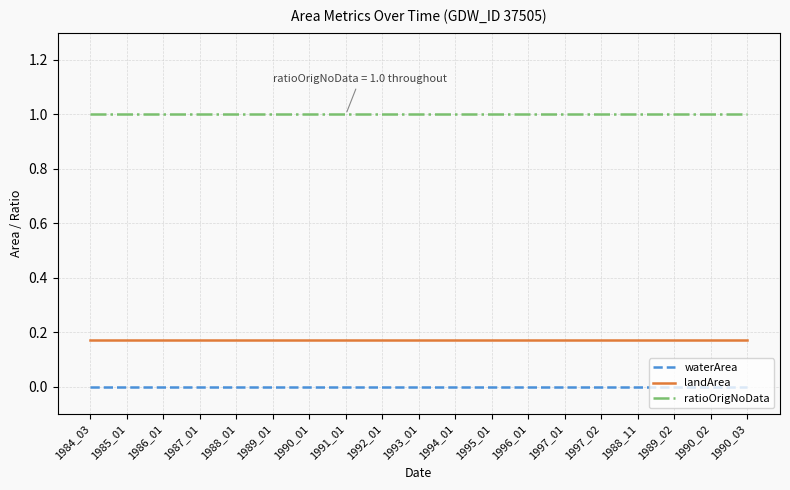

What is the spread (max minus min) of values at 1997_01?

1.0